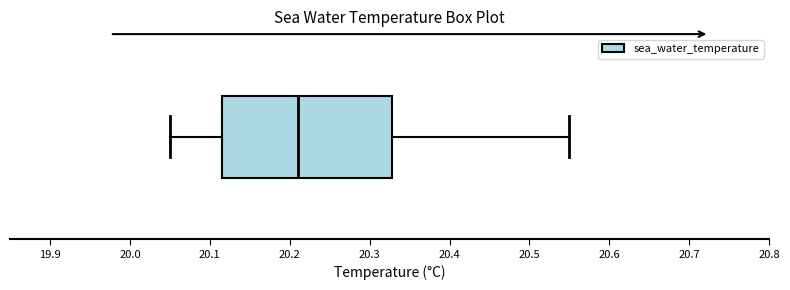

Where does the right whisker of the box end on the x-axis? The values are not printed on the chart, so give them approximately, as read against the axis.

20.55